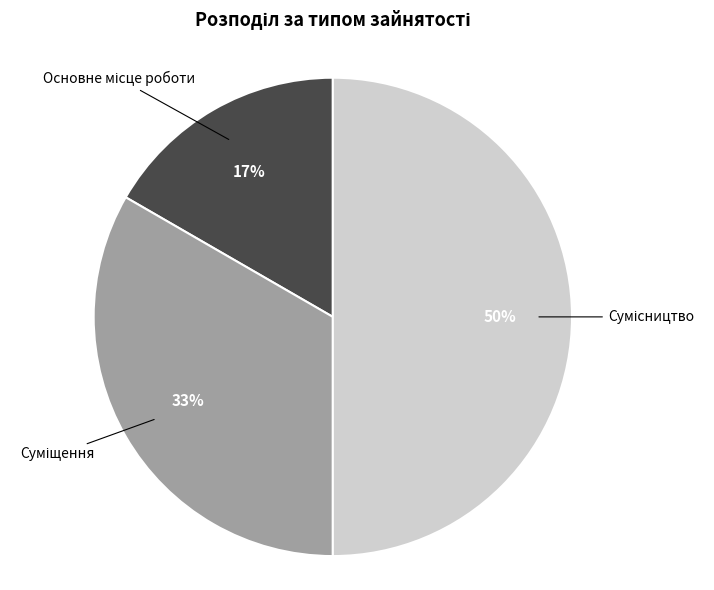

To the nearest percent, what is the average slice percentage?

33%